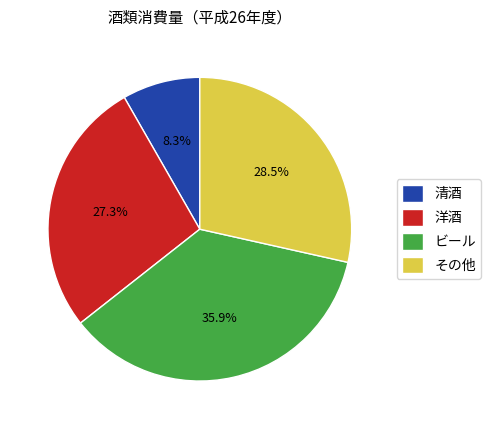

True or false: 清酒 accounts for 8% of the total.

True